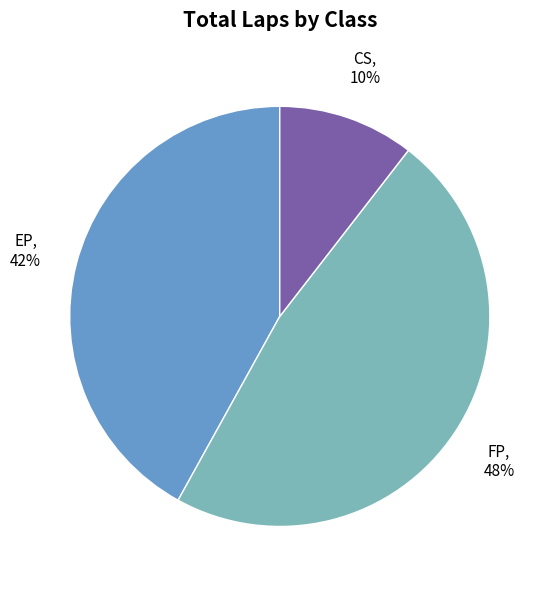

Combined, do CS and FP account for over 50%?

Yes